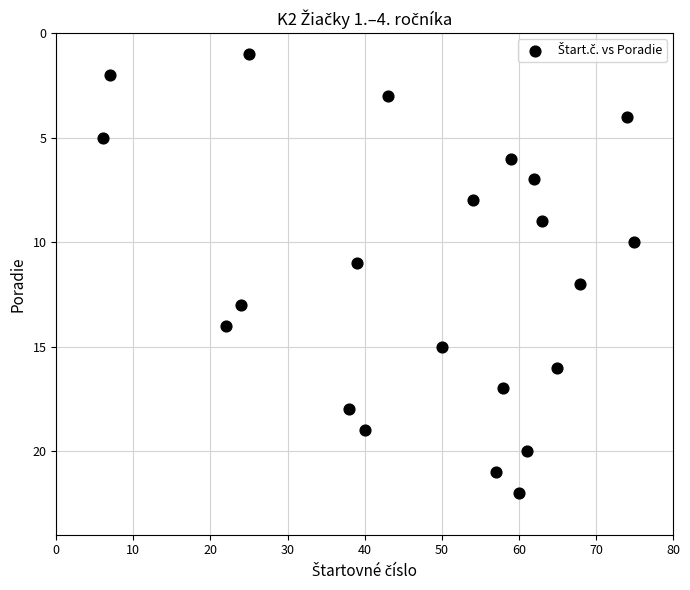

What is the range of X values (max minus min)?

69